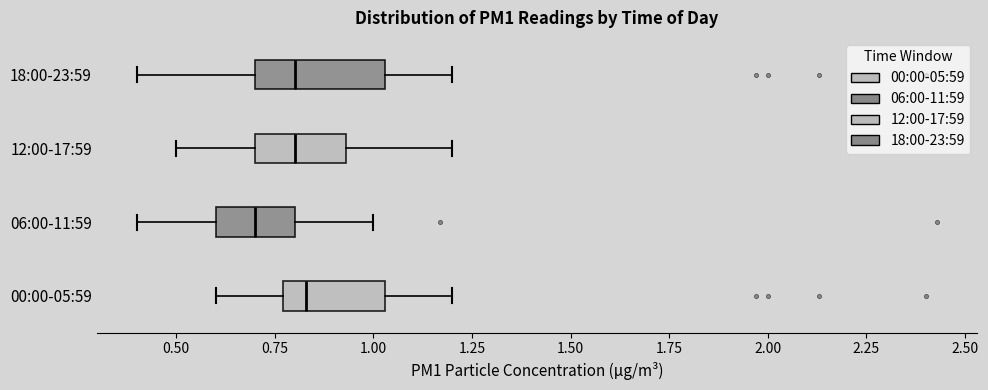

Reading bottom to top, transcribe this box plot: for each box, give where its median line is, the range the box spans, and where its two whiskers end, as read against the x-axis. The values are not printed on the chart, so give them approximately, as read against the axis.

00:00-05:59: median 0.85, box 0.75 to 1.05, whiskers 0.60 to 1.20
06:00-11:59: median 0.70, box 0.60 to 0.80, whiskers 0.40 to 1.00
12:00-17:59: median 0.80, box 0.70 to 0.95, whiskers 0.50 to 1.20
18:00-23:59: median 0.80, box 0.70 to 1.05, whiskers 0.40 to 1.20